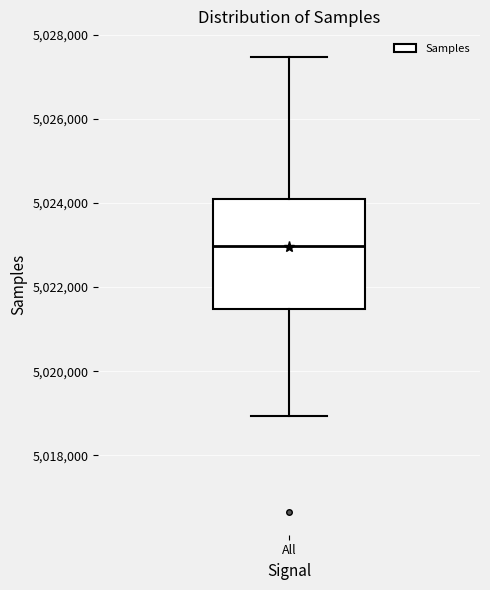

Where does the lower whisker of the box for All end on the y-axis? The values are not printed on the chart, so give them approximately, as read against the axis.

5019000